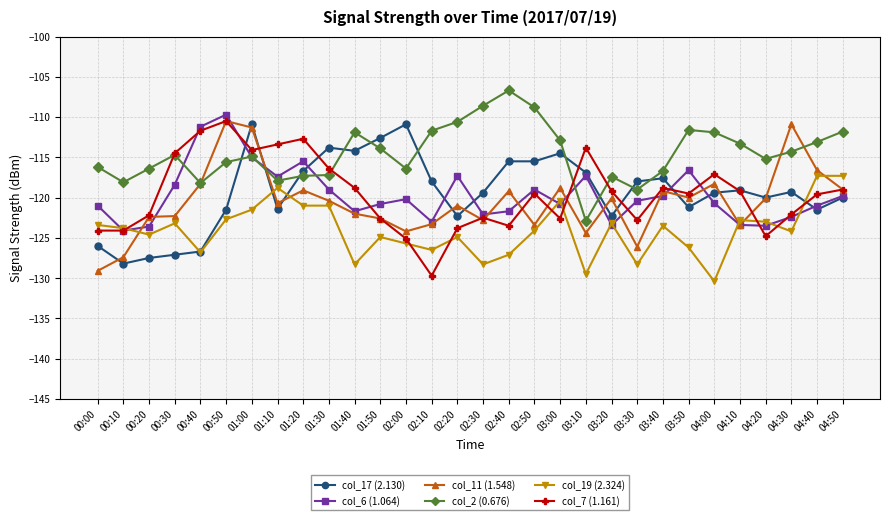

At which label does col_11 (1.548) reach its minimum?

00:00